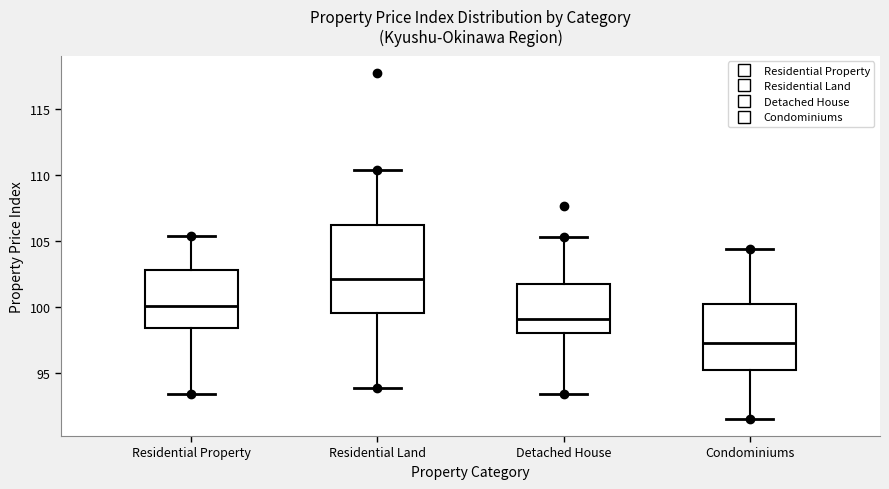

Reading left to right, transcribe this box plot: for each box, give where its median line is, the range the box spans, and where its two whiskers end, as read against the y-axis. The values are not printed on the chart, so give them approximately, as read against the axis.

Residential Property: median 100.0, box 98.5 to 103.0, whiskers 93.5 to 105.5
Residential Land: median 102.0, box 99.5 to 106.0, whiskers 94.0 to 110.5
Detached House: median 99.0, box 98.0 to 102.0, whiskers 93.5 to 105.5
Condominiums: median 97.5, box 95.0 to 100.0, whiskers 91.5 to 104.5